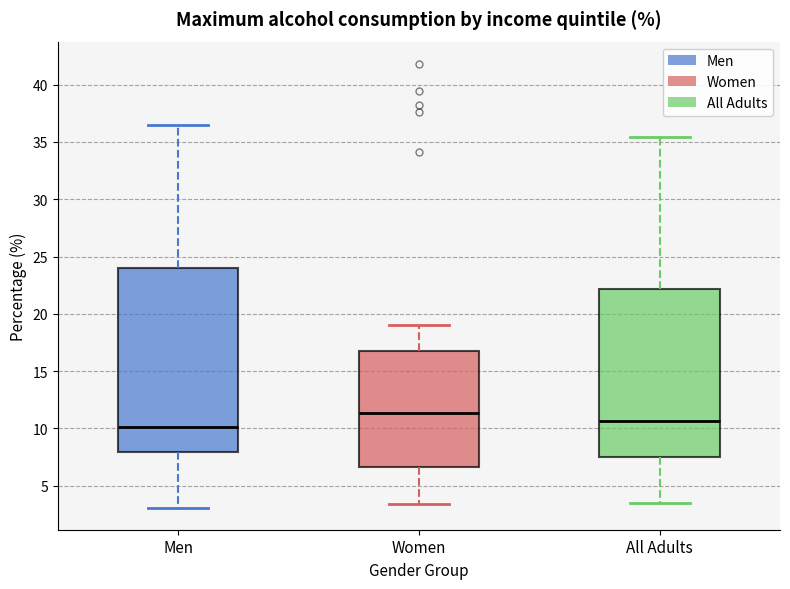

Comparing the boxes themselves (not the whiskers), which one is the tallest?

Men